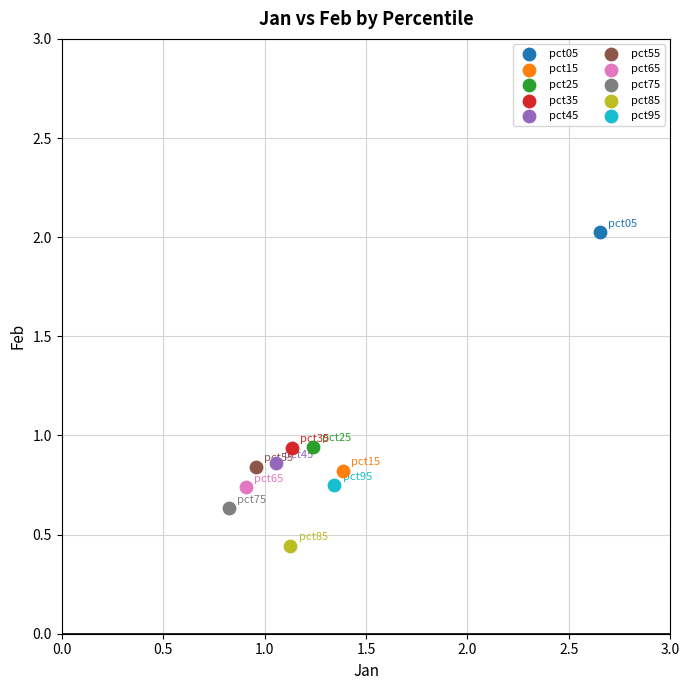

What are all the series names shown in the legend?

pct05, pct15, pct25, pct35, pct45, pct55, pct65, pct75, pct85, pct95